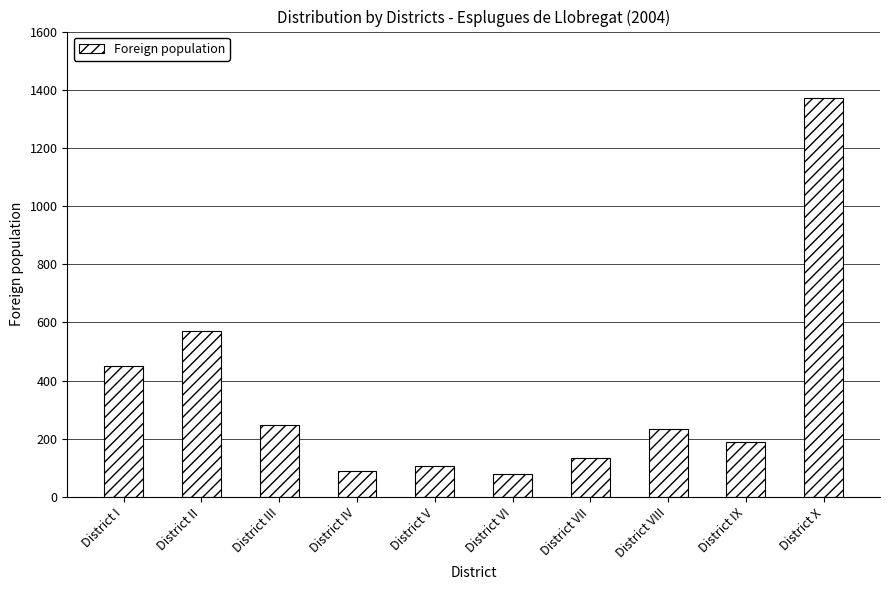

Reading right to left, list all the values displayed in this chart.

District X=1371	District IX=189	District VIII=233	District VII=135	District VI=78	District V=107	District IV=89	District III=246	District II=571	District I=449